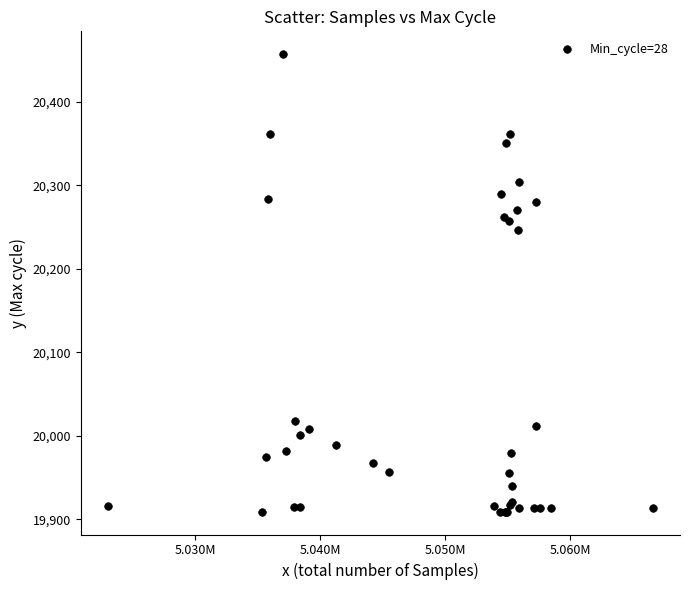

What Y value in the scatter plot is closest to 20183?

20246